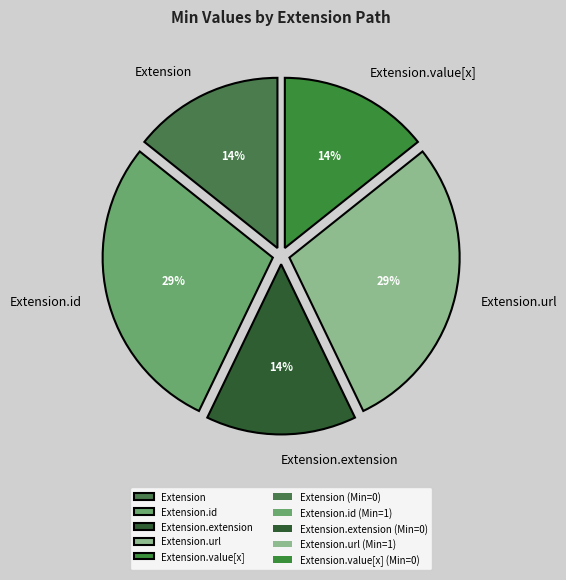

Count the number of slices in the pie.

5